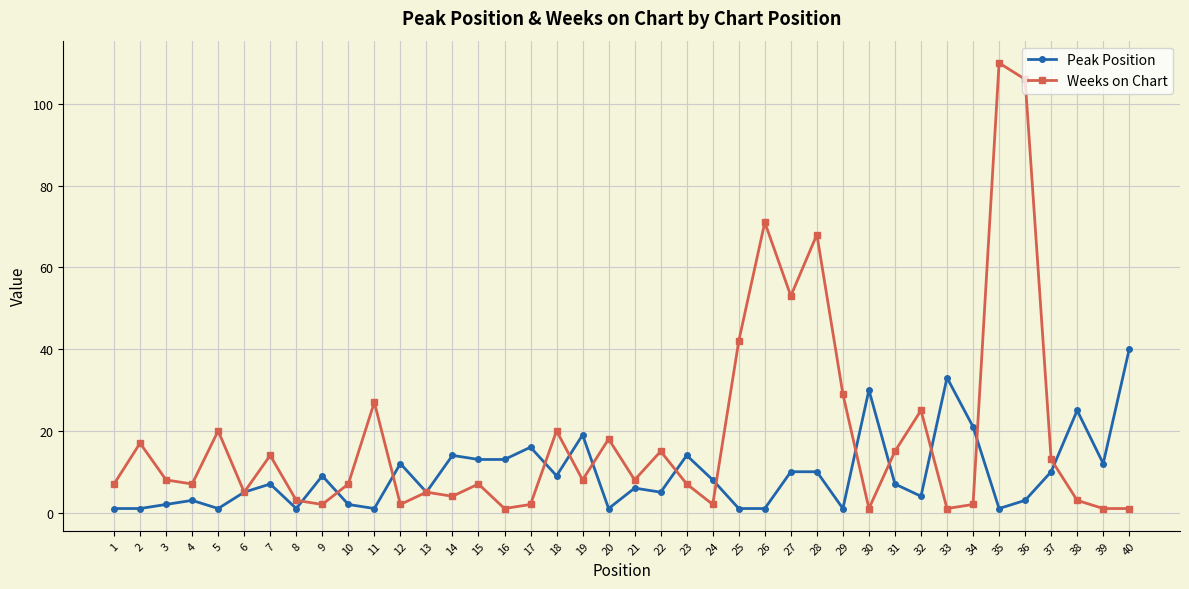

True or false: Peak Position has a value of 5 at 6.

True